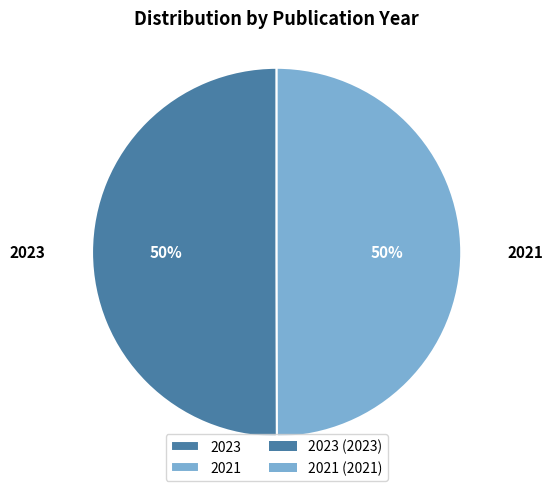

What percentage is the 2023 slice, to the nearest percent?

50%